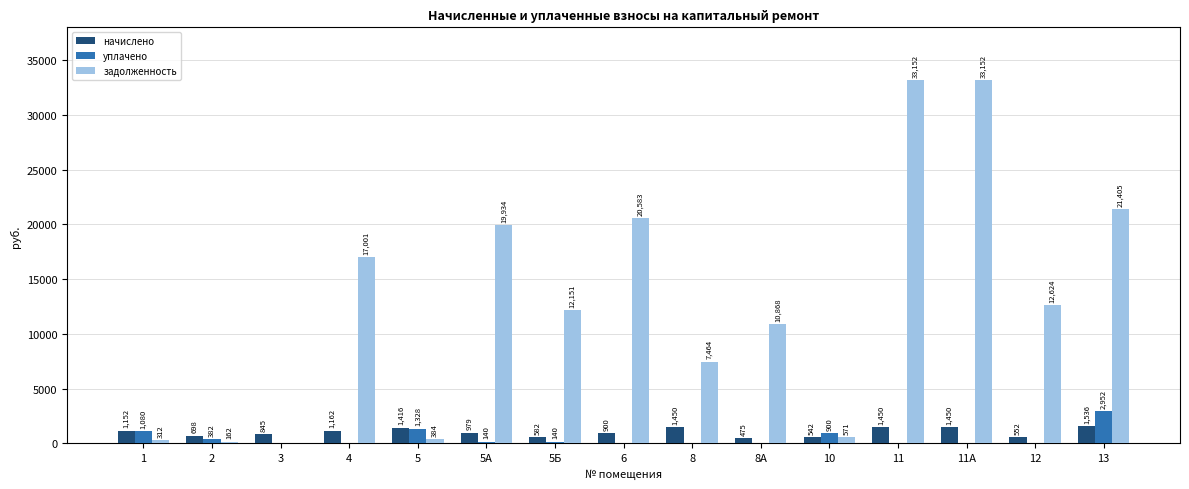

What value does the начислено series have at 12?

552.0